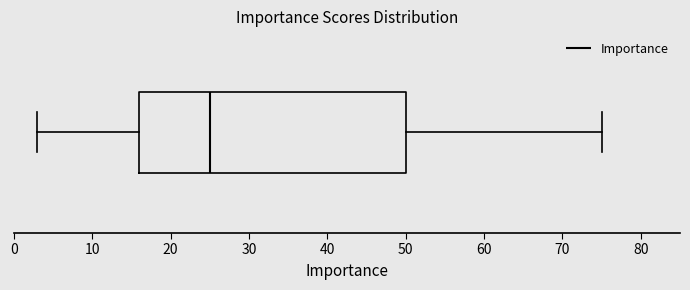

Where does the right whisker of the box end on the x-axis? The values are not printed on the chart, so give them approximately, as read against the axis.

75